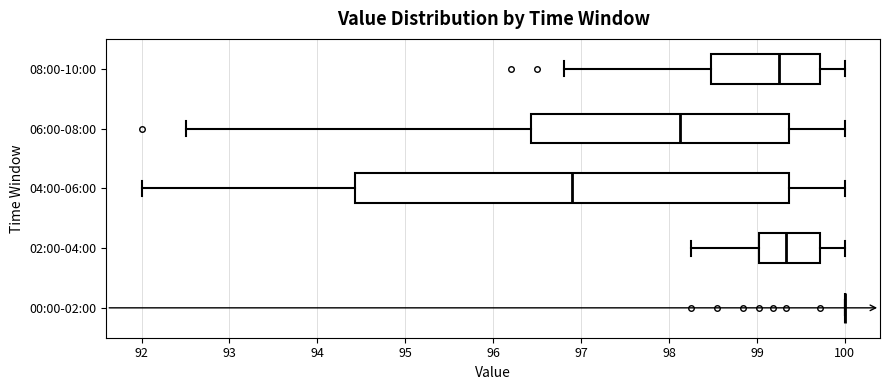

Reading bottom to top, transcribe this box plot: for each box, give where its median line is, the range the box spans, and where its two whiskers end, as read against the x-axis. The values are not printed on the chart, so give them approximately, as read against the axis.

00:00-02:00: box collapsed to a line at 100.0, whiskers 100.0 to 100.0
02:00-04:00: median 99.3, box 99.0 to 99.7, whiskers 98.3 to 100.0
04:00-06:00: median 96.9, box 94.4 to 99.4, whiskers 92.0 to 100.0
06:00-08:00: median 98.1, box 96.4 to 99.4, whiskers 92.5 to 100.0
08:00-10:00: median 99.3, box 98.5 to 99.7, whiskers 96.8 to 100.0